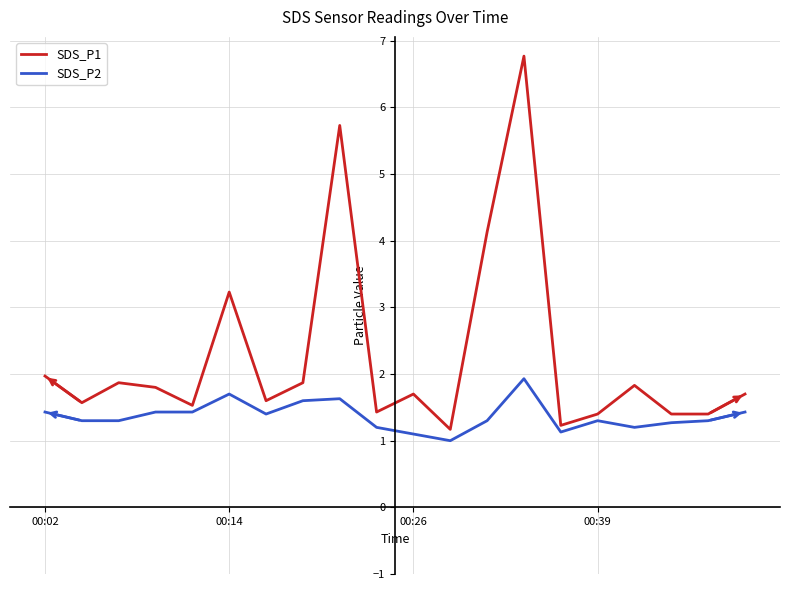

What is the smallest value displayed?

1.0